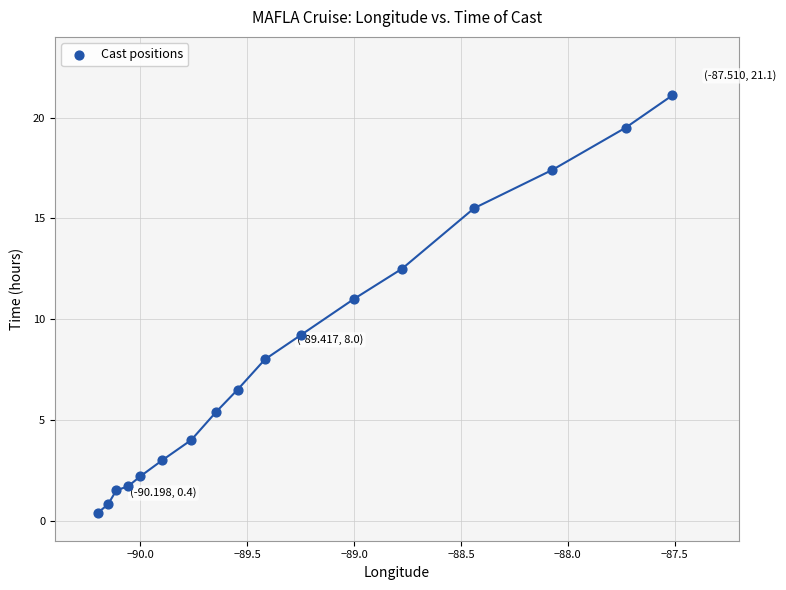

What is the range of X values (max minus min)?

2.7